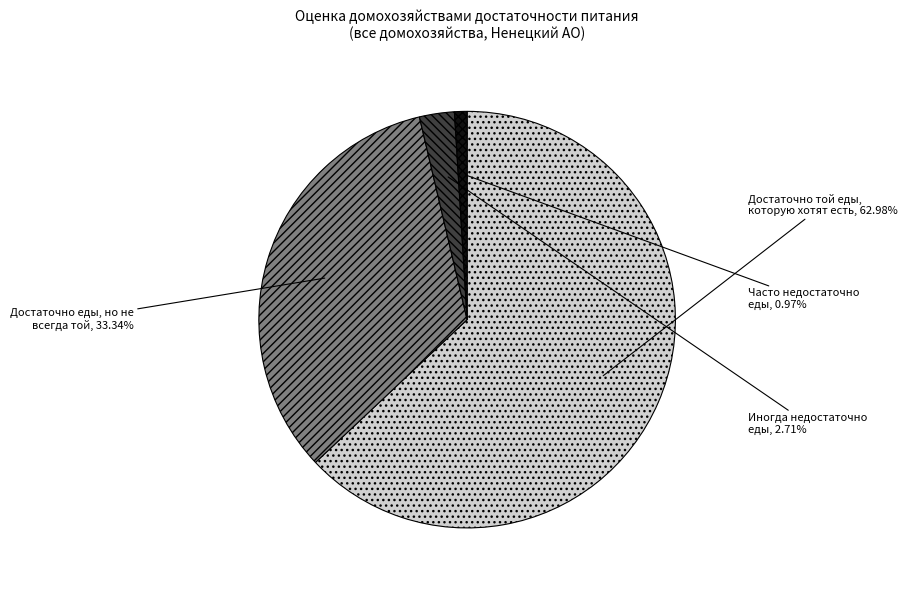

To the nearest percent, what is the average slice percentage?

25%